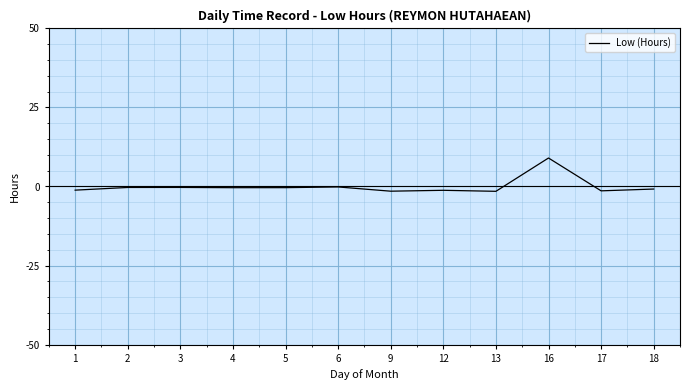

The chart shows a value of -1.2 at 12. True or false?

True